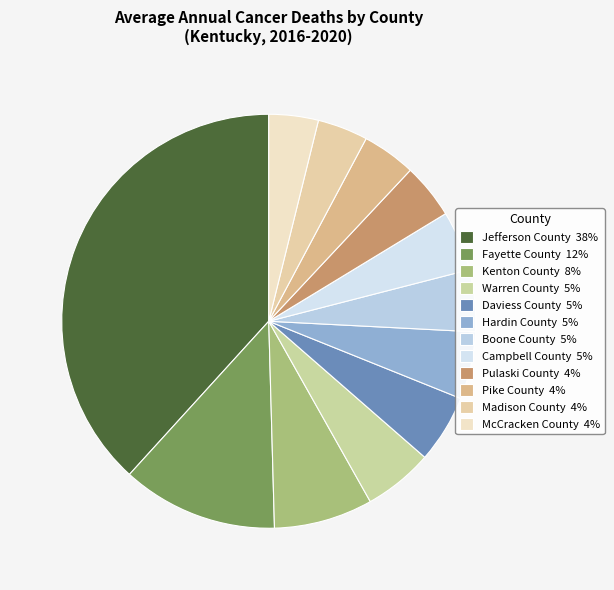

Which category has the smallest portion of the pie?

McCracken County